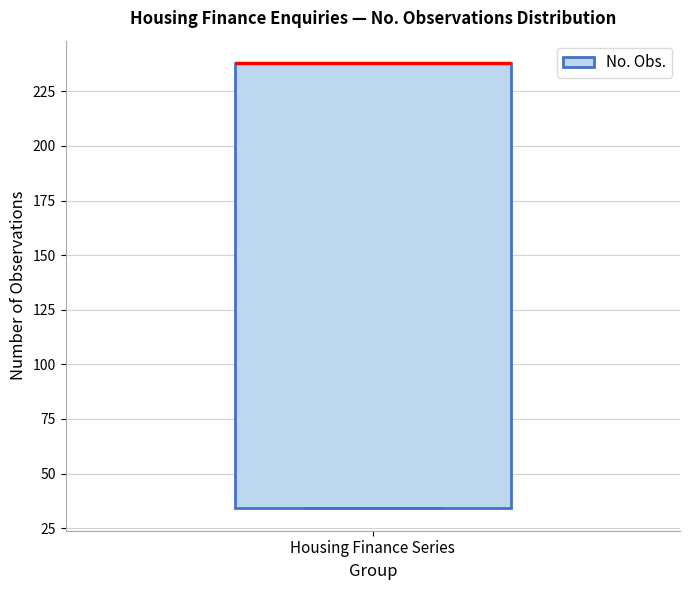

Where is the lower edge of the box for Housing Finance Series on the y-axis? The values are not printed on the chart, so give them approximately, as read against the axis.

35